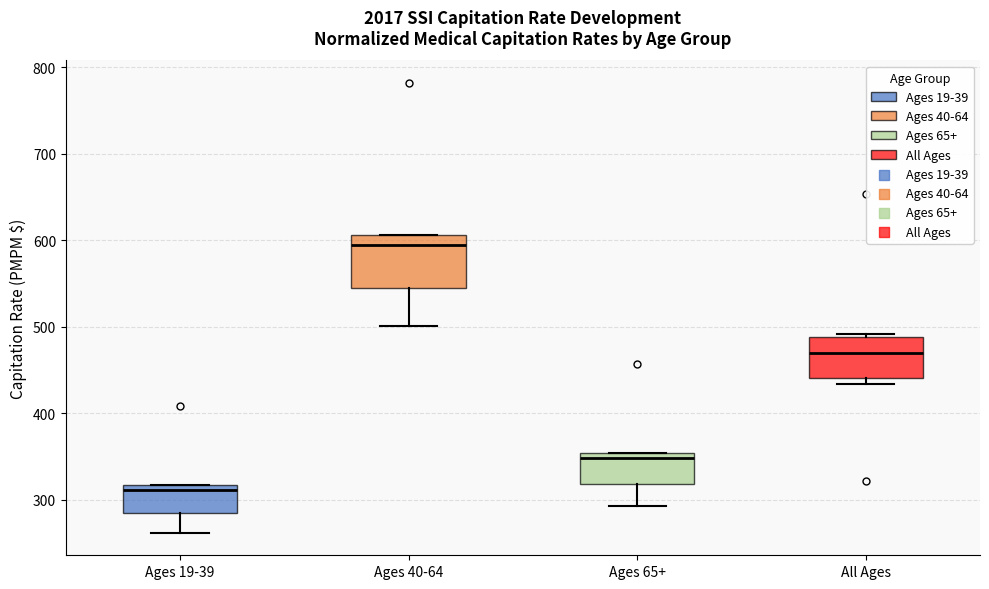

Where does the lower whisker of the box for Ages 40-64 end on the y-axis? The values are not printed on the chart, so give them approximately, as read against the axis.

500